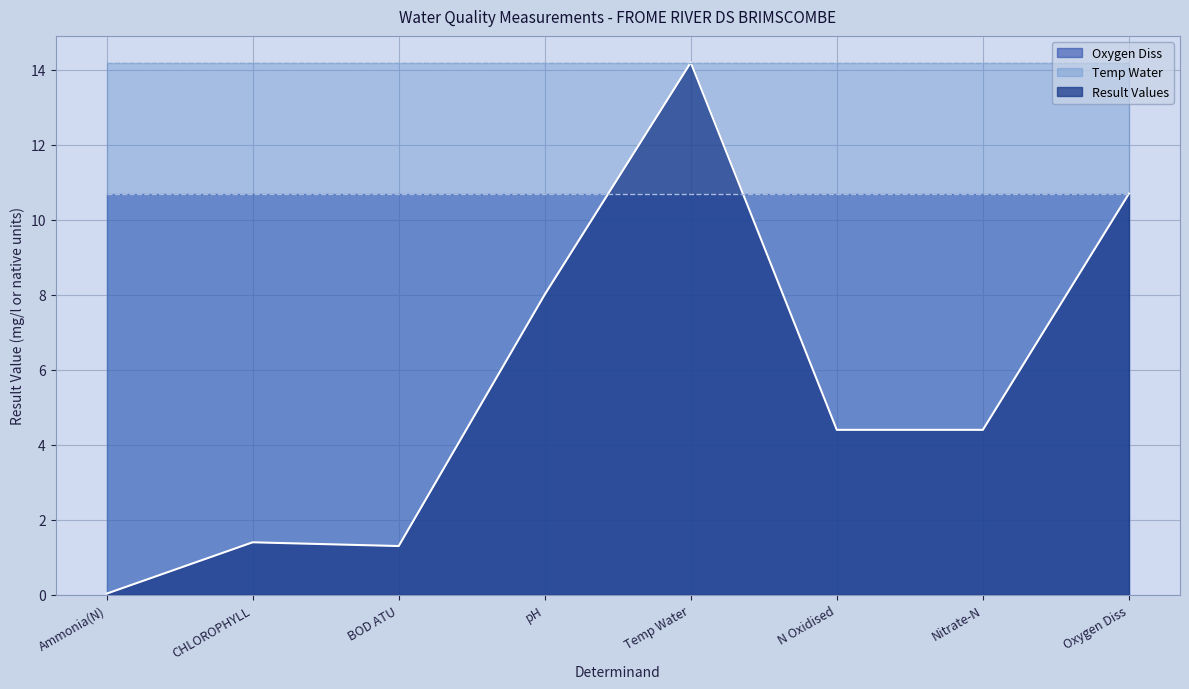

What position from the left is Temp Water?

5